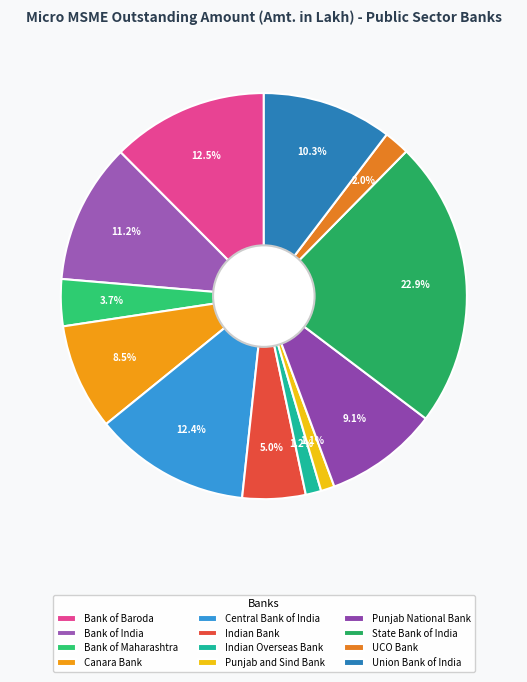

To the nearest percent, what percentage of the pie is Canara Bank?

8%